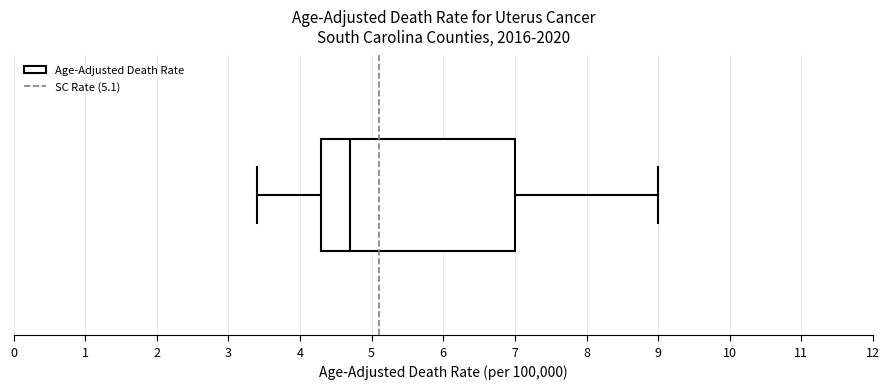

Read this box plot against the x-axis: the position of the median line, the range covered by the box, and the ends of both whiskers. The values are not printed on the chart, so give them approximately, as read against the axis.

median 4.7, box 4.3 to 7.0, whiskers 3.4 to 9.0